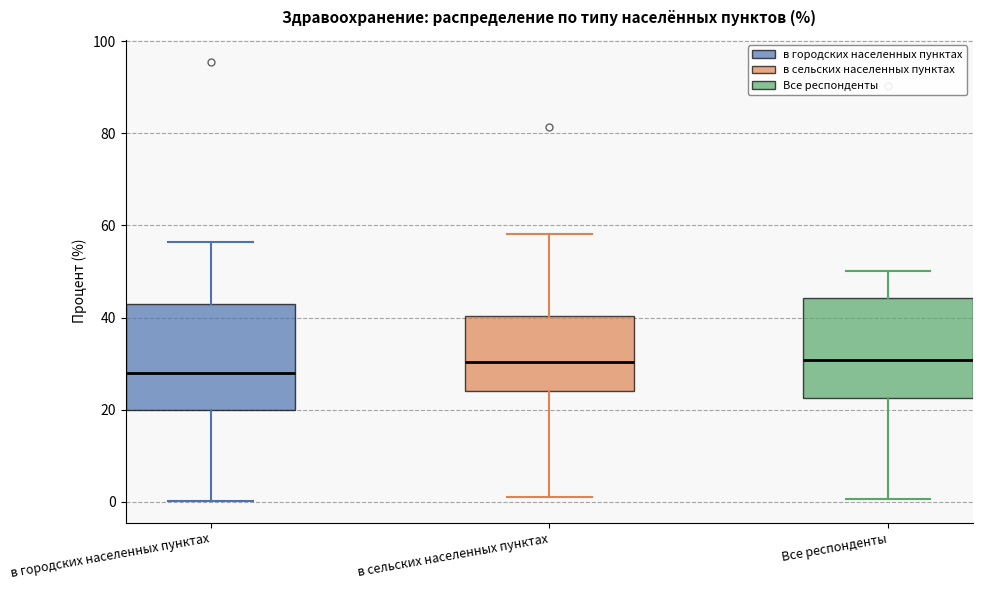

Where is the lower edge of the box for Все респонденты on the y-axis? The values are not printed on the chart, so give them approximately, as read against the axis.

22